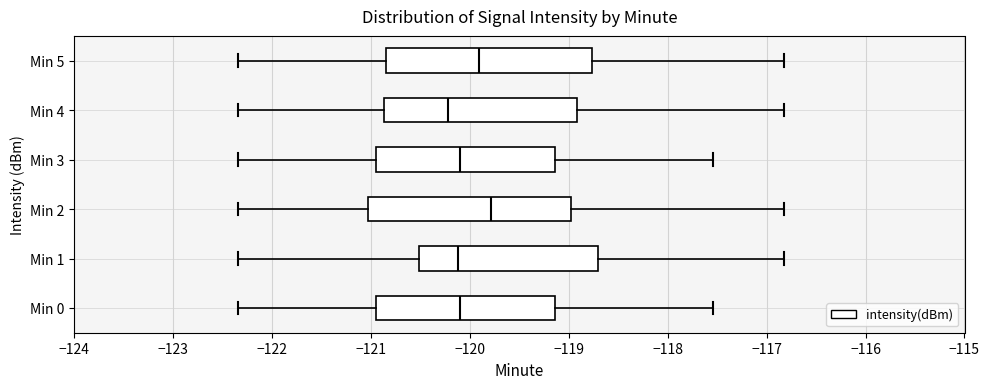

Where does the left whisker of the box for Min 2 end on the x-axis? The values are not printed on the chart, so give them approximately, as read against the axis.

-122.3